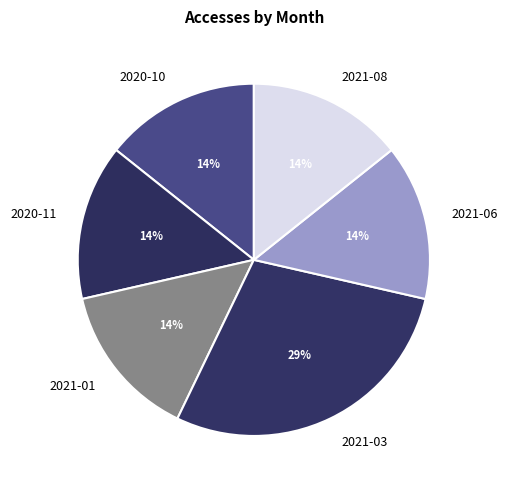

Does 2021-08 account for over 50% of the chart?

No